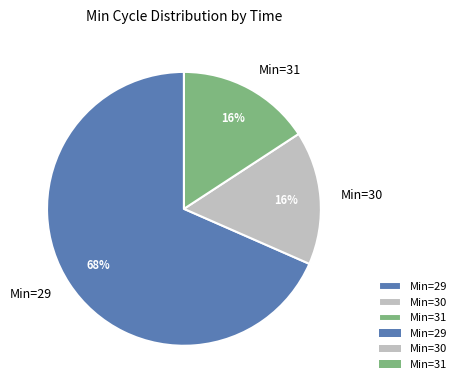

The Min=31 slice represents 6% of the pie. True or false?

False